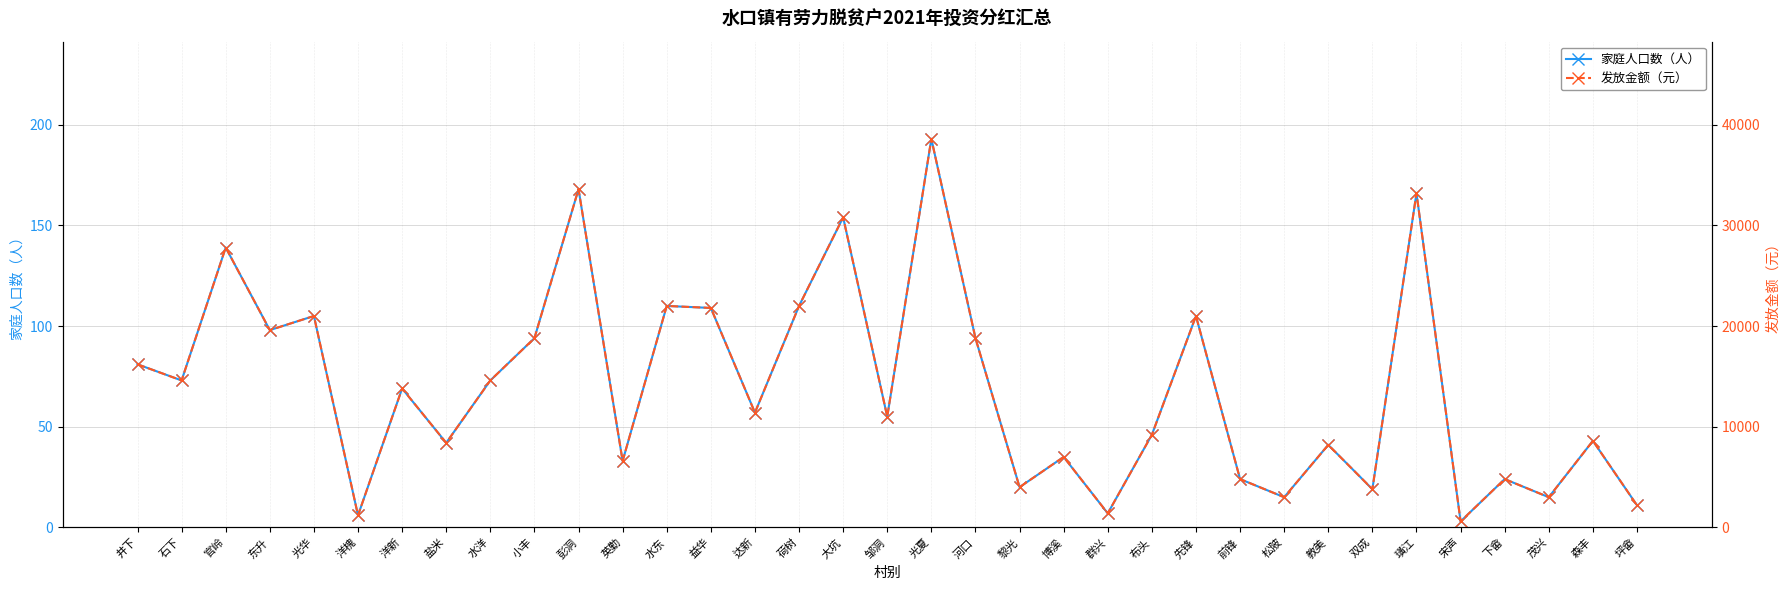

Which category has the highest value in the 发放金额（元） series?

光夏